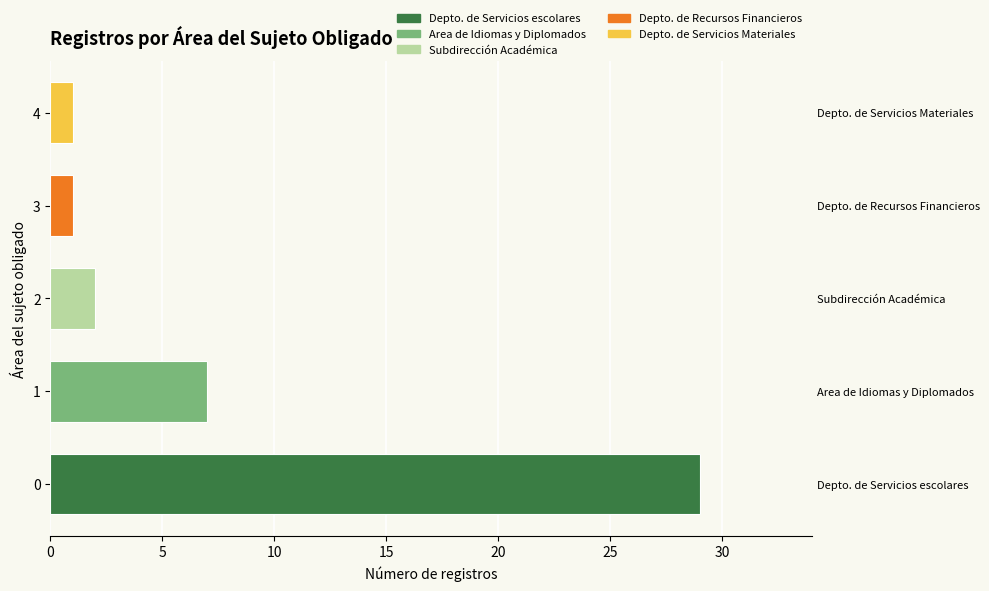

What is the difference between the maximum and second lowest values?

28